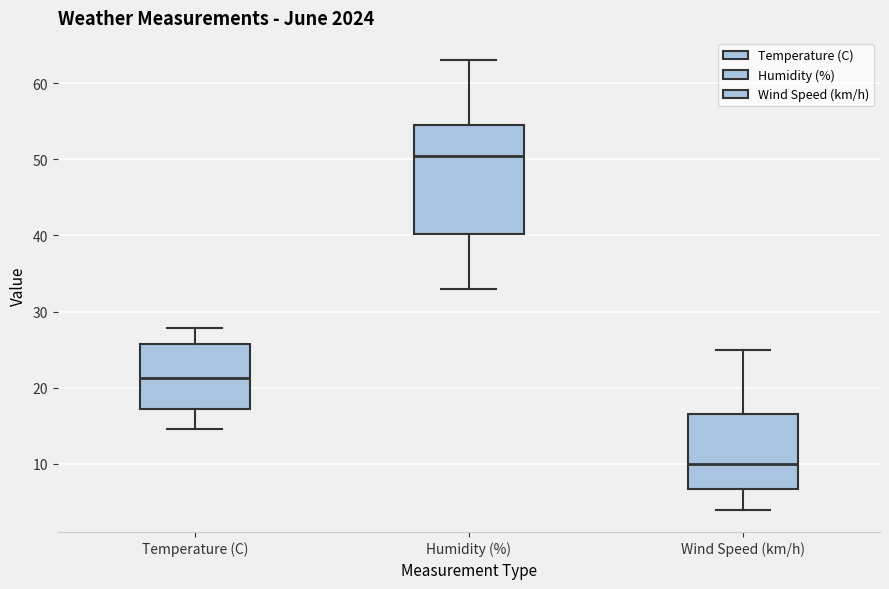

Comparing the boxes themselves (not the whiskers), which one is the tallest?

Humidity (%)